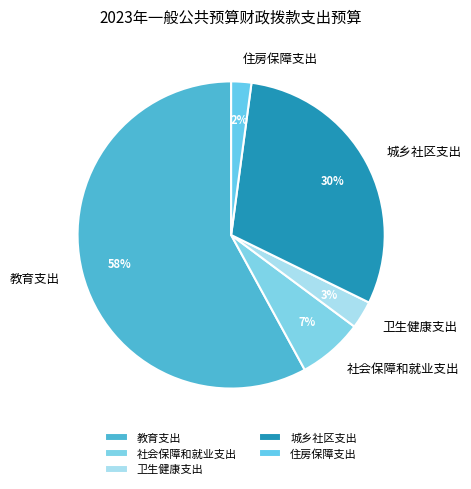

What percentage is the 城乡社区支出 slice, to the nearest percent?

30%